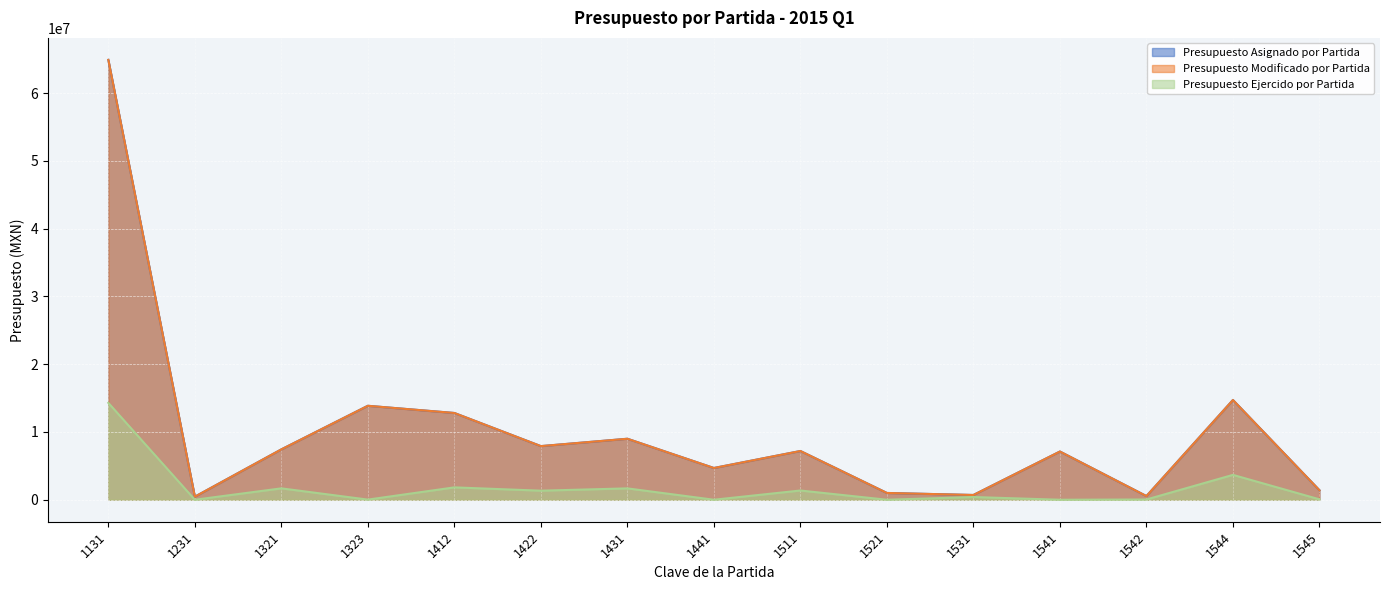

How many interior local peaks does the Presupuesto Ejercido por Partida series have?

6